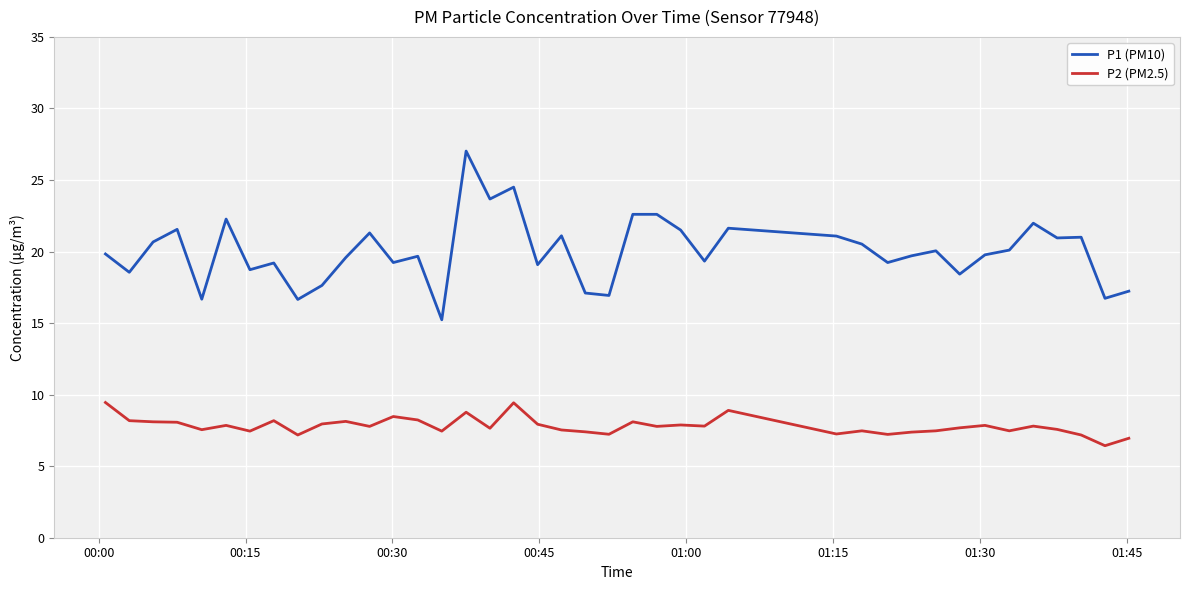

Which series has the widest spread of values?

P1 (PM10)